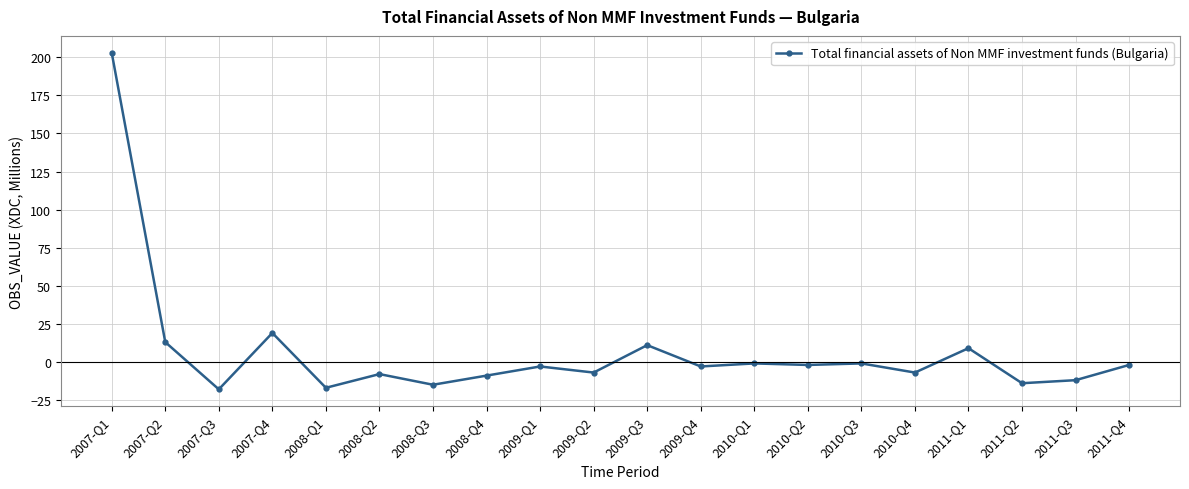

True or false: the data shows -12 at 2011-Q3.

True